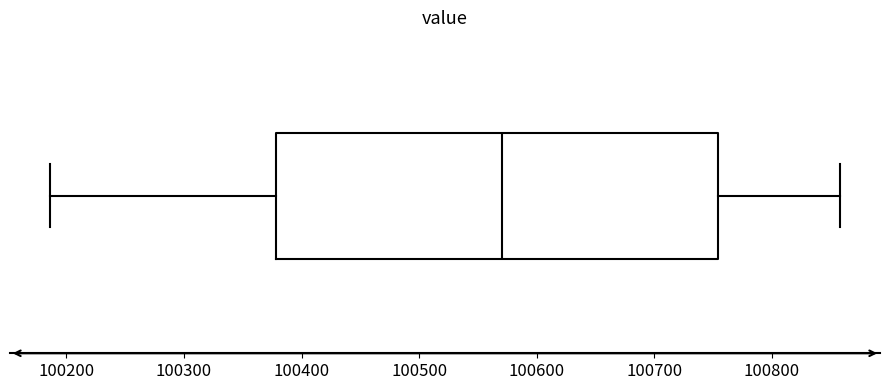

Read this box plot against the x-axis: the position of the median line, the range covered by the box, and the ends of both whiskers. The values are not printed on the chart, so give them approximately, as read against the axis.

median 100570, box 100380 to 100750, whiskers 100190 to 100860